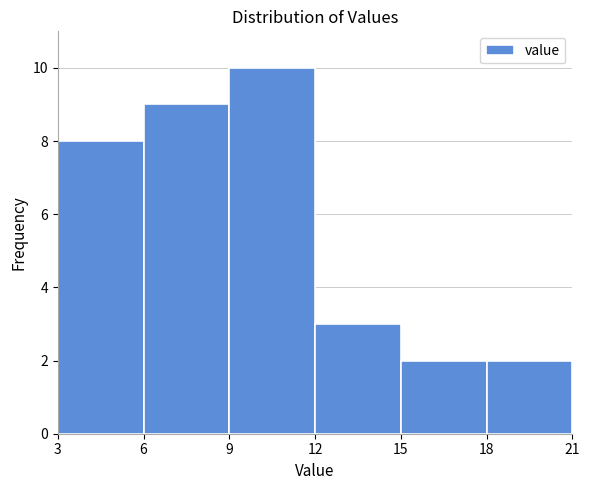

Reading left to right, list every bar in this chart as the range it spans on the x-axis followed by its height. The values are not printed on the chart, so give them approximately, as read against the axis.

3 to 6: 8
6 to 9: 9
9 to 12: 10
12 to 15: 3
15 to 18: 2
18 to 21: 2